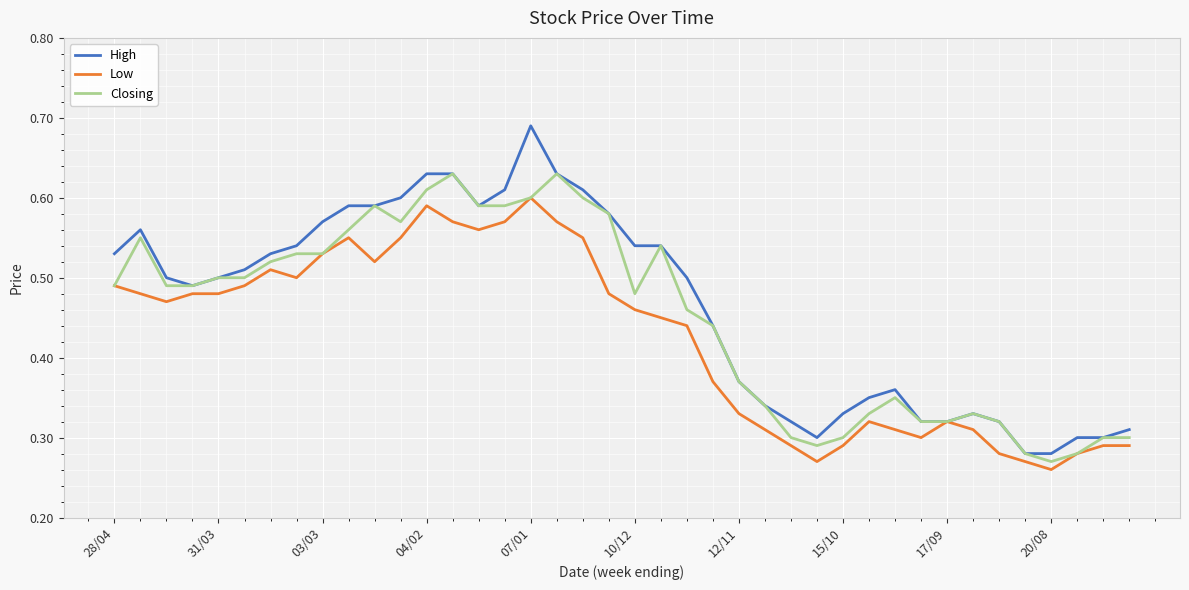

Count the Closing values in the range 0 to 1.

40